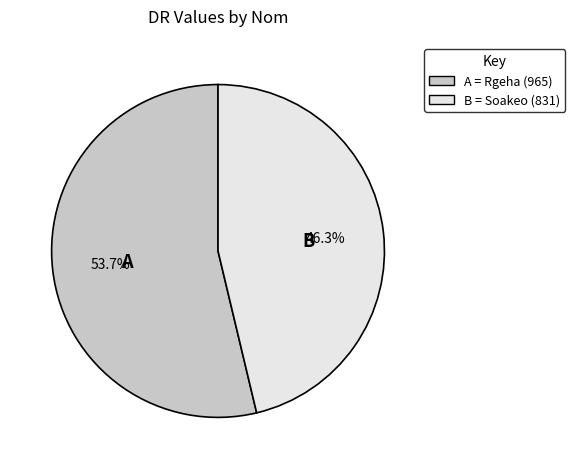

Count the number of slices in the pie.

2